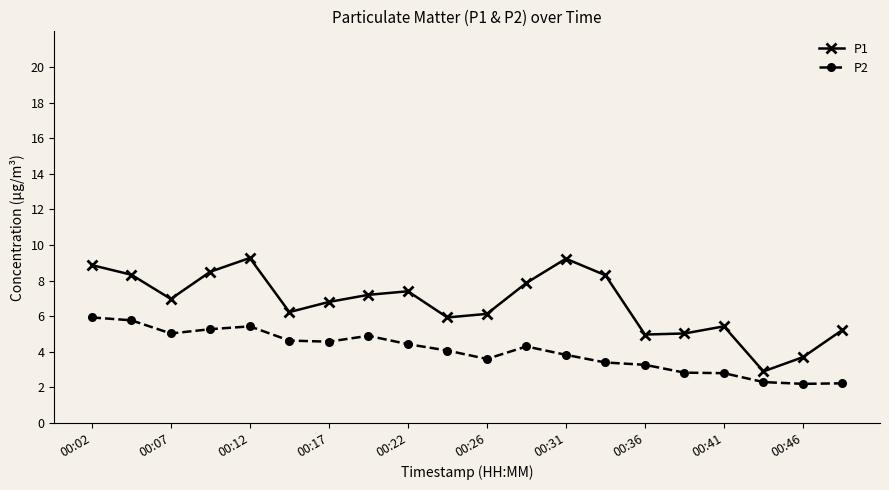

What is the value of the P1 point at the 20th from the left?

5.2